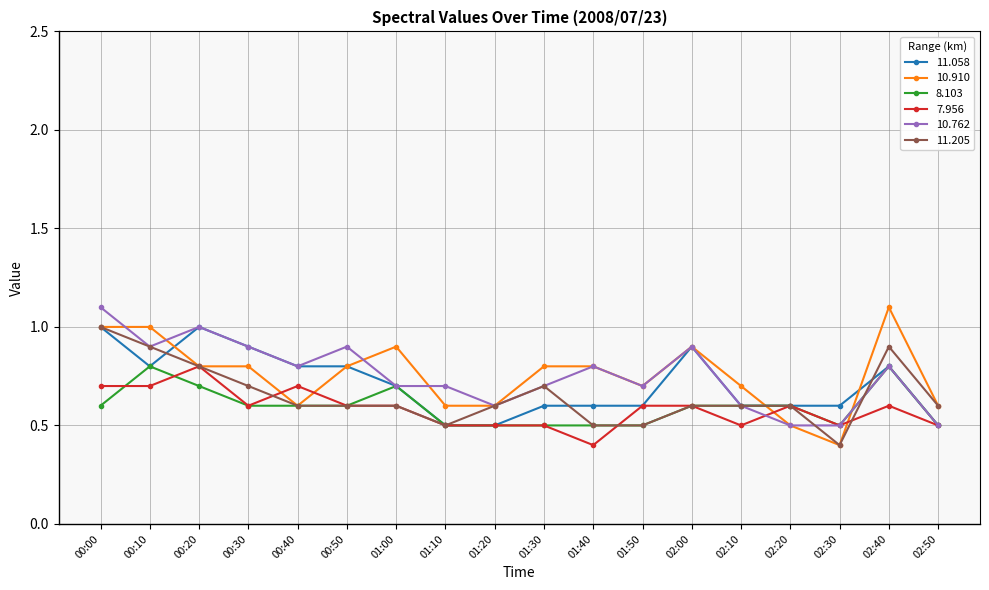

What is the difference between the highest and lowest values at 00:10?

0.3